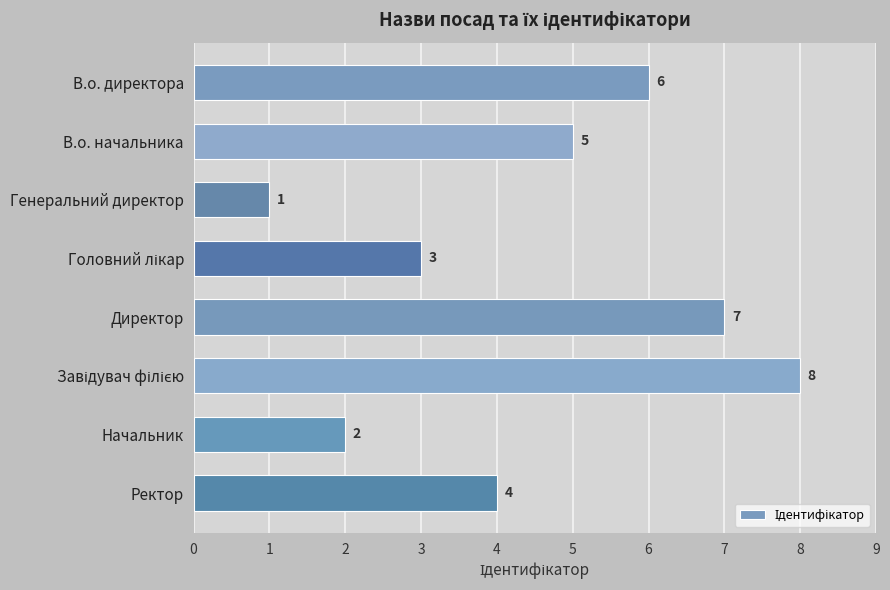

Where is the data nearest to the value 4?

Ректор